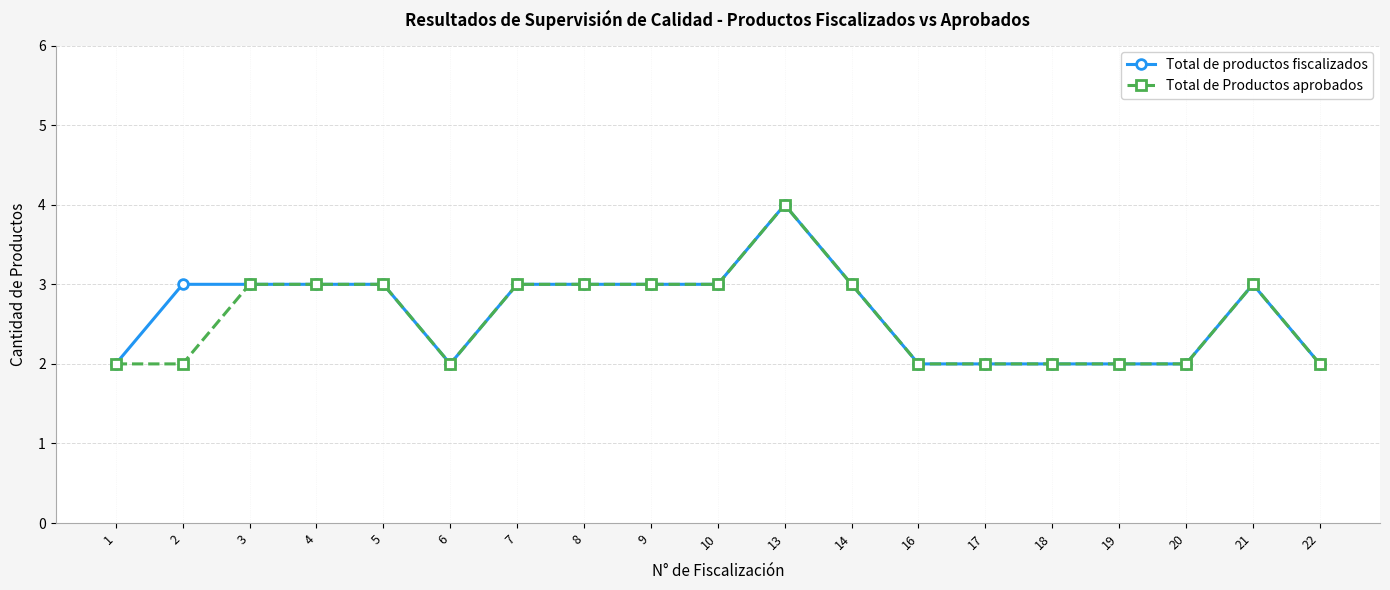

What is the difference between the maximum and minimum values in the Total de productos fiscalizados series?

2